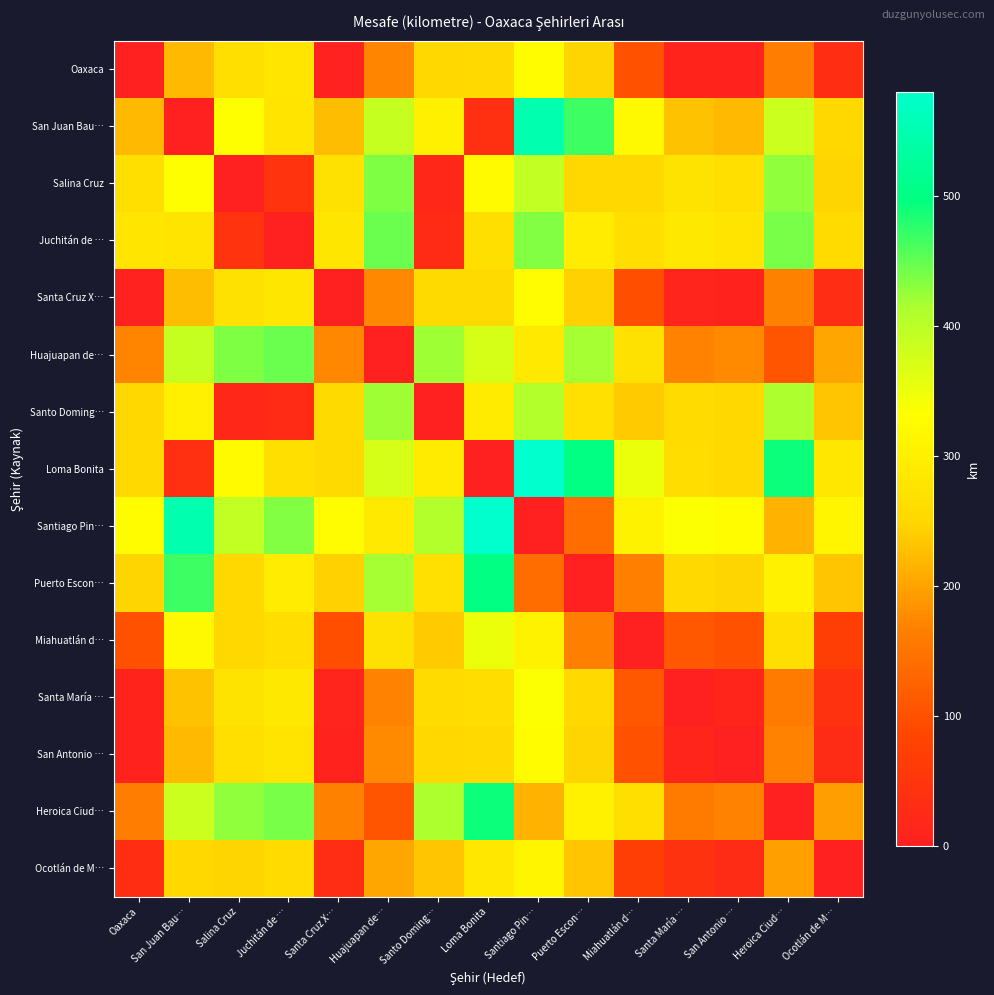

How many categories are shown in the chart?

15